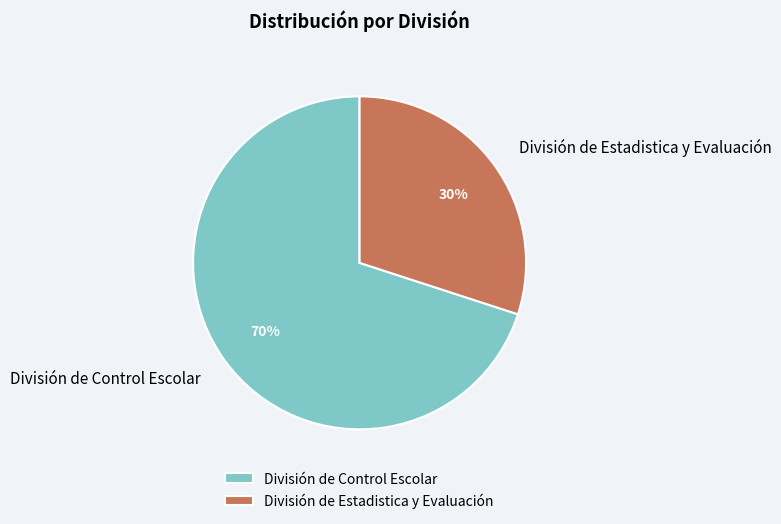

To the nearest percent, what is the average slice percentage?

50%